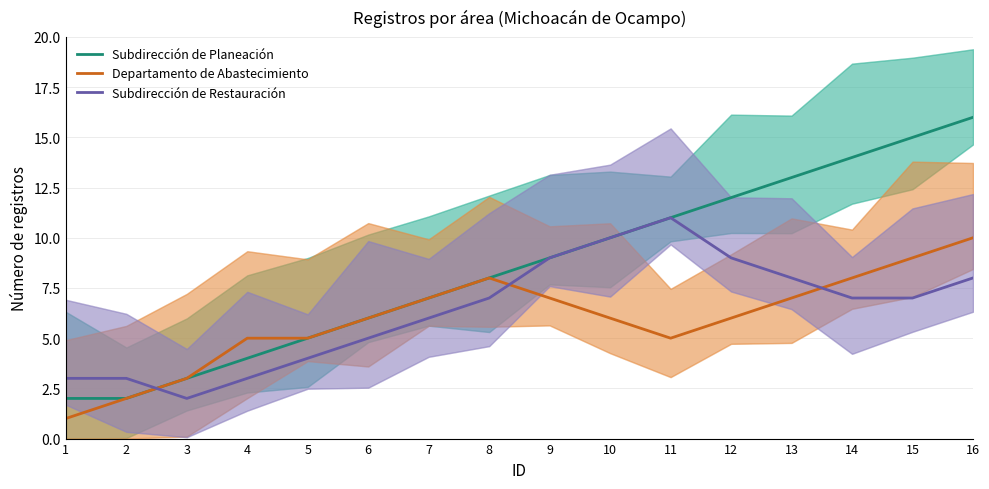

Which has a higher value, 11 or 16?

16